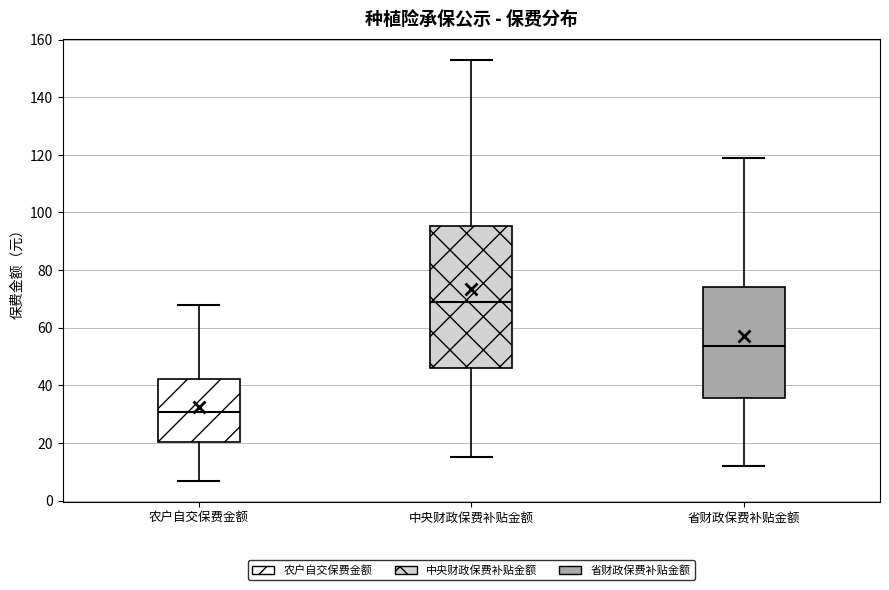

Reading left to right, read every box against the y-axis: the position of its median line, the range the box covers, and the ends of its whiskers. The values are not printed on the chart, so give them approximately, as read against the axis.

农户自交保费金额: median 30, box 20 to 42, whiskers 6 to 68
中央财政保费补贴金额: median 68, box 46 to 96, whiskers 16 to 154
省财政保费补贴金额: median 54, box 36 to 74, whiskers 12 to 120